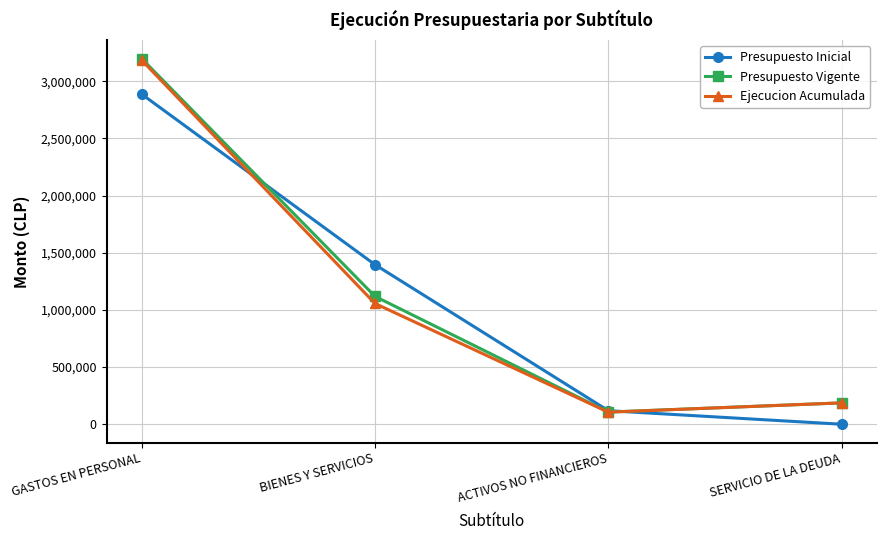

How many lines are shown in the chart?

3